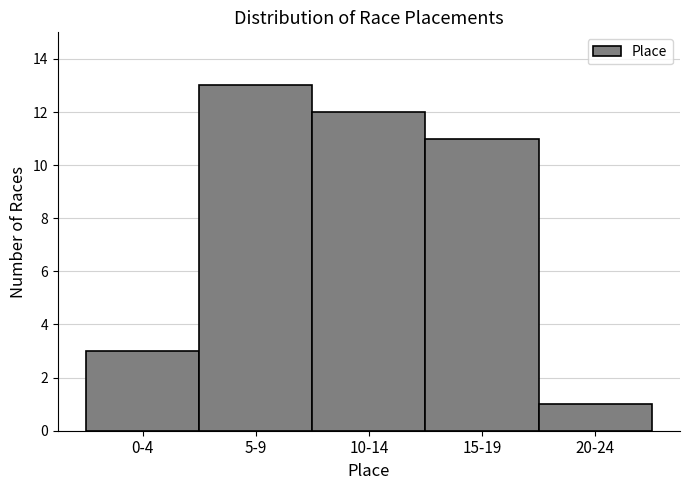

Reading left to right, what are all the values shown in this chart?

0-4=3	5-9=13	10-14=12	15-19=11	20-24=1